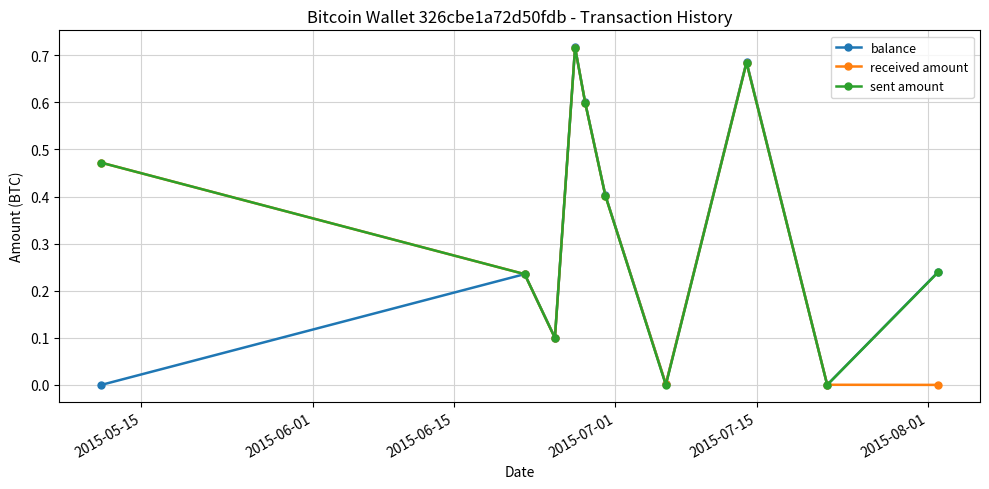

In received amount, how many points are higher than both neighbors (excluding endpoints)?

2